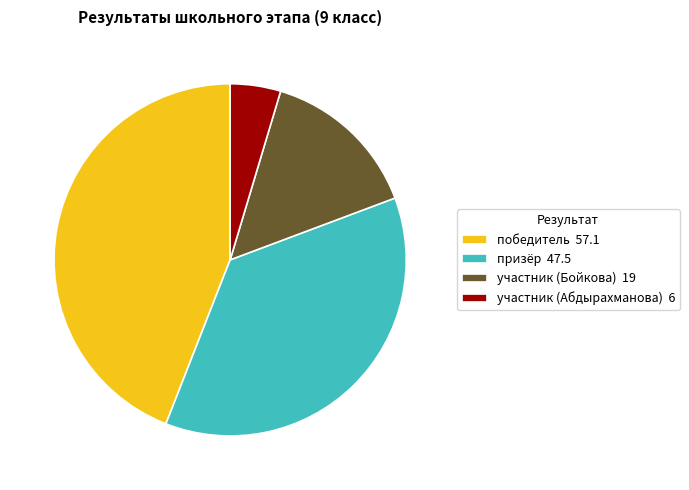

Combined, do призёр 47.5 and участник (Абдырахманова) 6 account for over 50%?

No